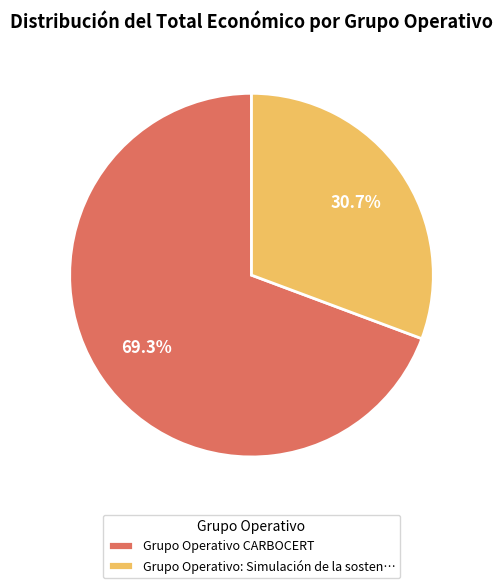

How many segments does this pie chart have?

2